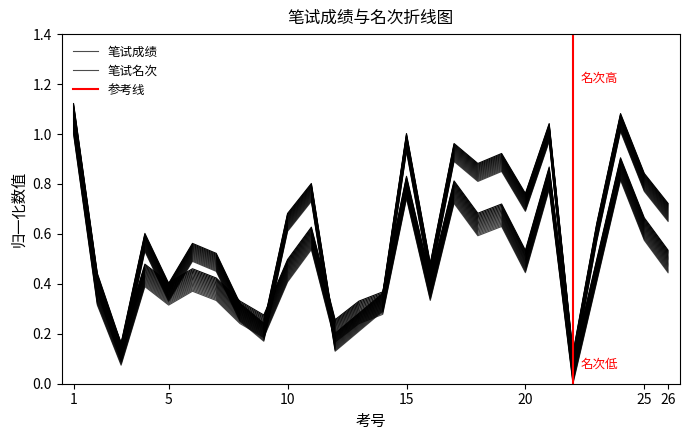

What is the difference between the 笔试名次 values at 1 and 11?

0.3